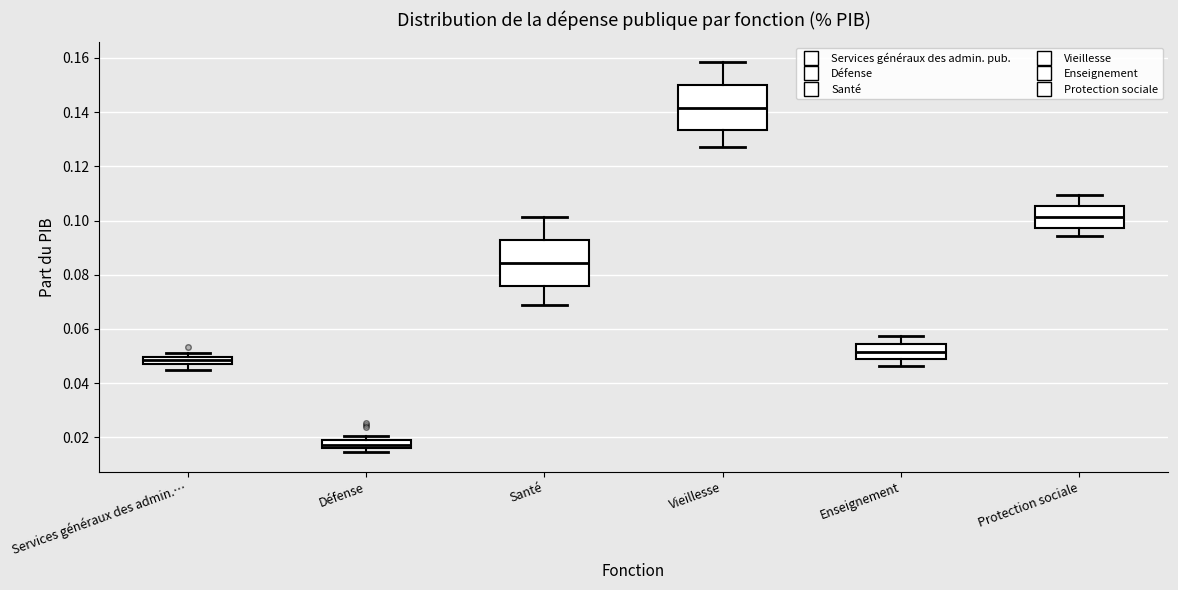

Where does the upper whisker of the box for Enseignement end on the y-axis? The values are not printed on the chart, so give them approximately, as read against the axis.

0.058